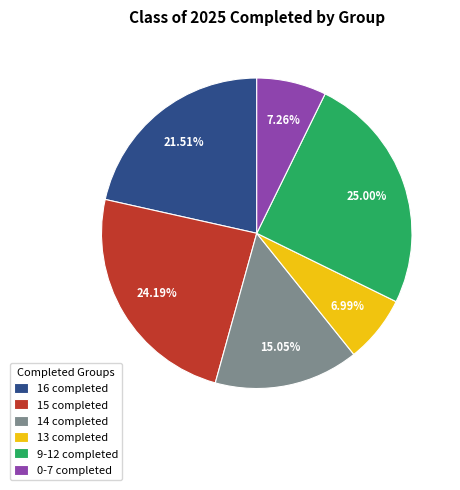

Does any single category account for the majority?

No